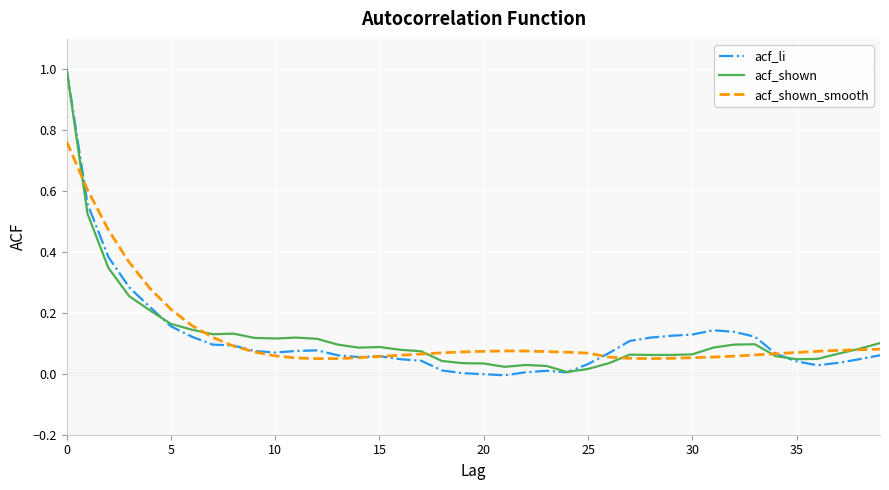

Which series has the widest spread of values?

acf_li